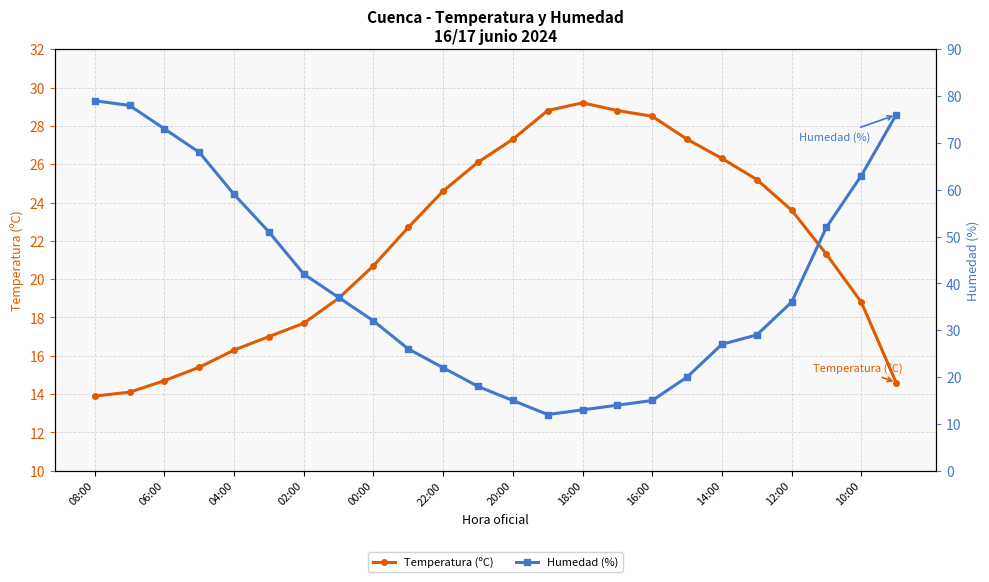

What is the difference between the highest and lowest values at 17?

7.3